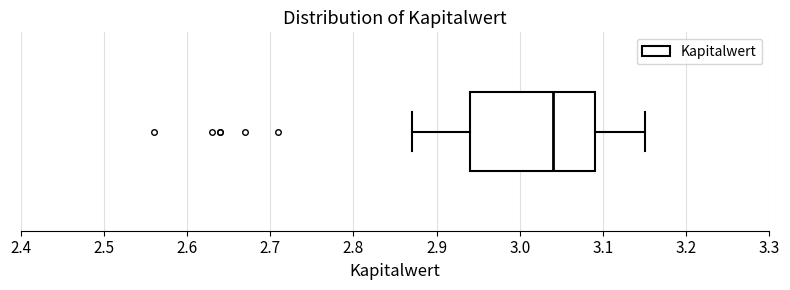

Where is the left edge of the box on the x-axis? The values are not printed on the chart, so give them approximately, as read against the axis.

2.94